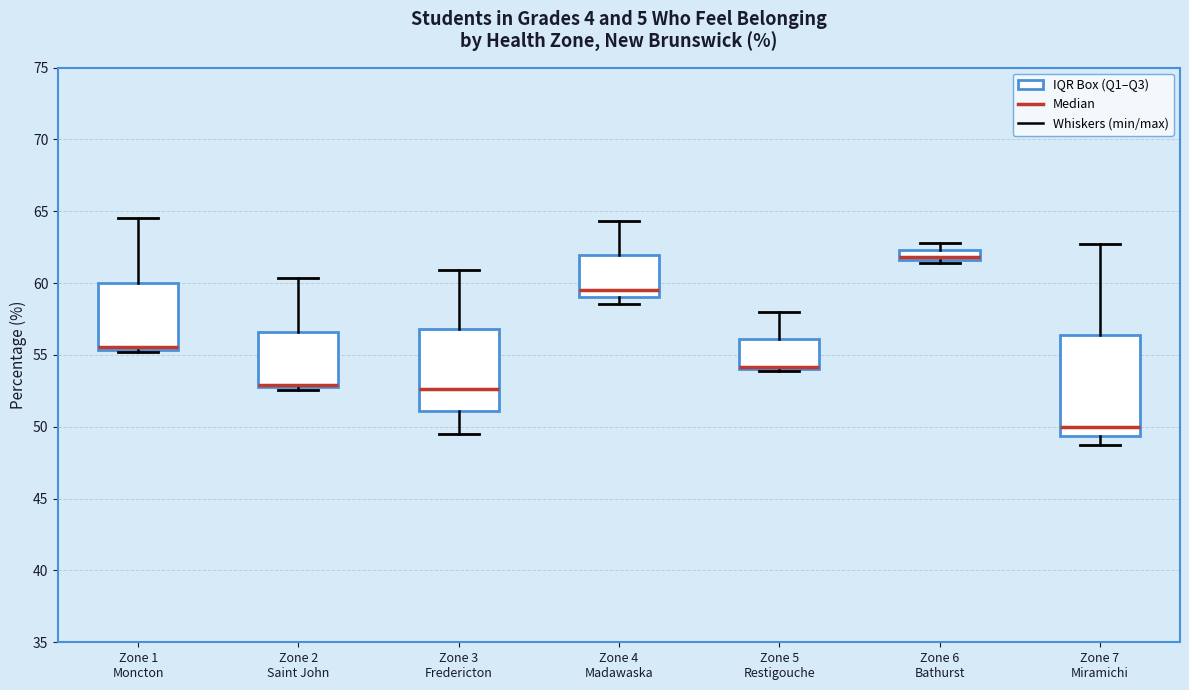

Where does the median line of the box for Zone 4 Madawaska sit on the y-axis? The values are not printed on the chart, so give them approximately, as read against the axis.

59.5